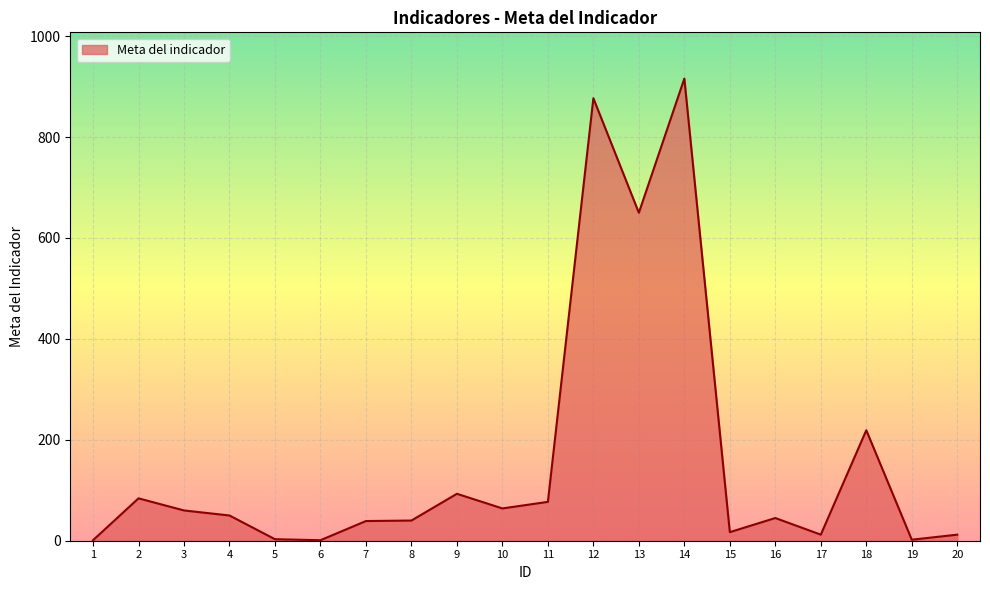

What is the maximum value shown in the chart?

916